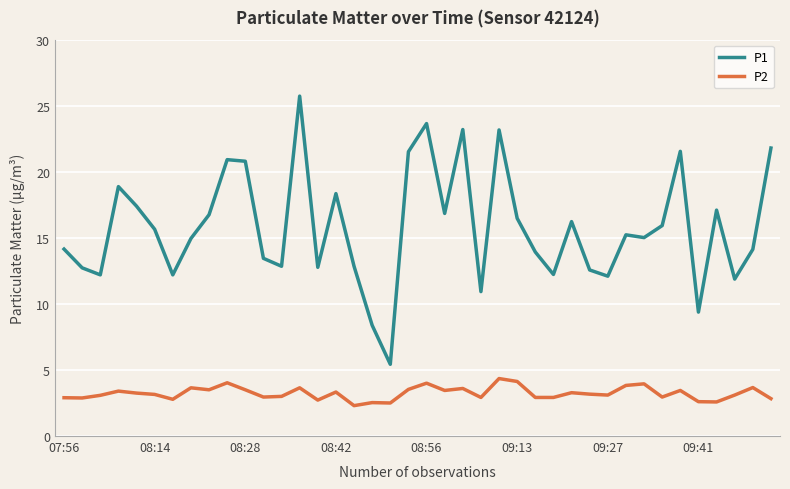

True or false: P1 and P2 intersect in this chart.

False